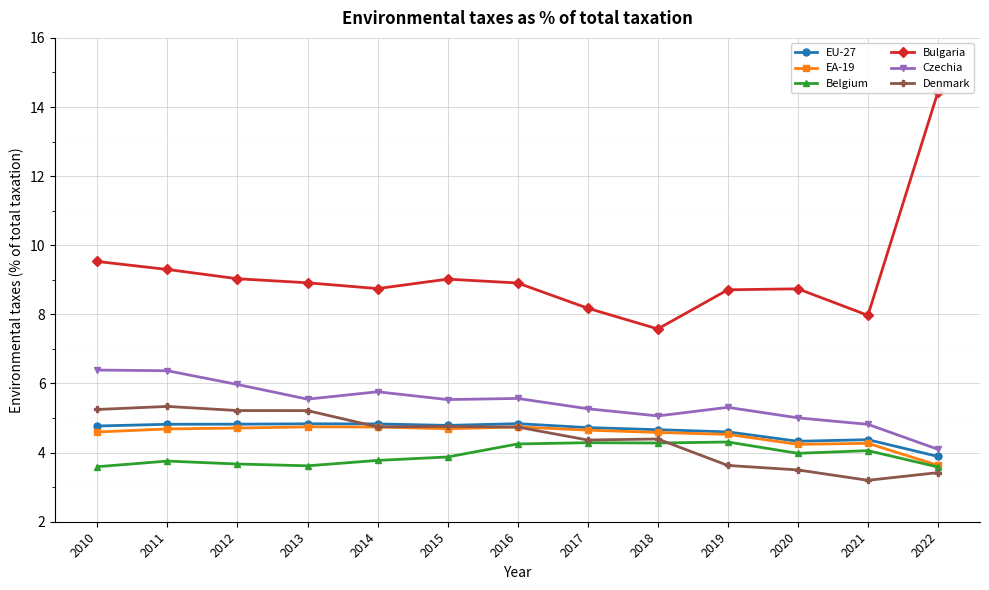

What is the difference between the highest and lowest values at 2017?

3.9